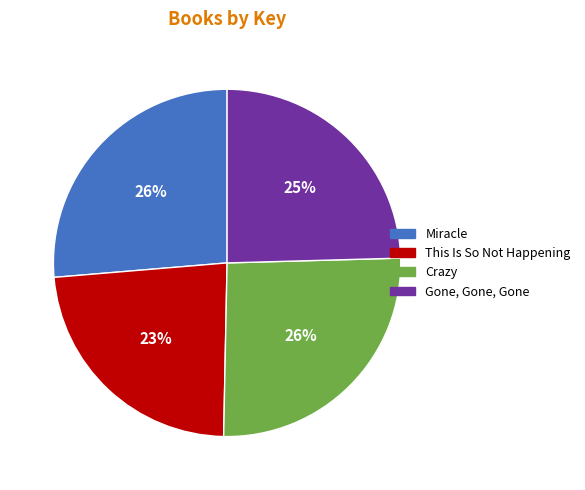

Is the sum of Gone, Gone, Gone and This Is So Not Happening greater than half?

No